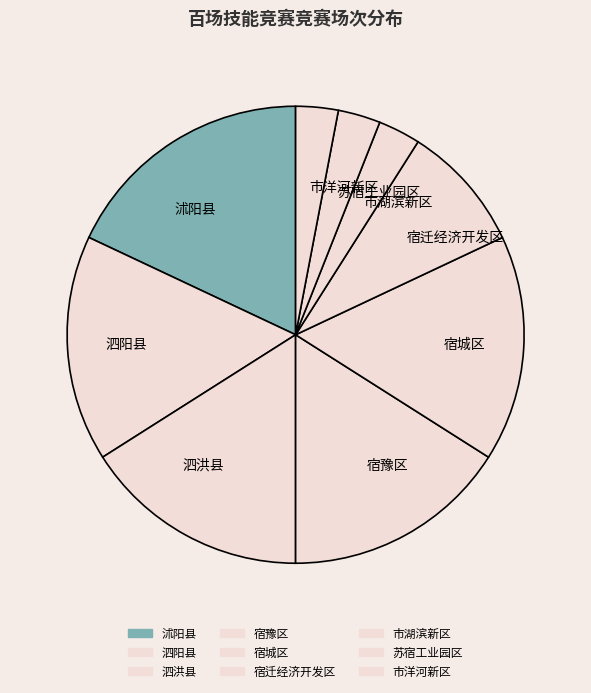

Do 宿豫区 and 市洋河新区 together represent more than half of the pie?

No